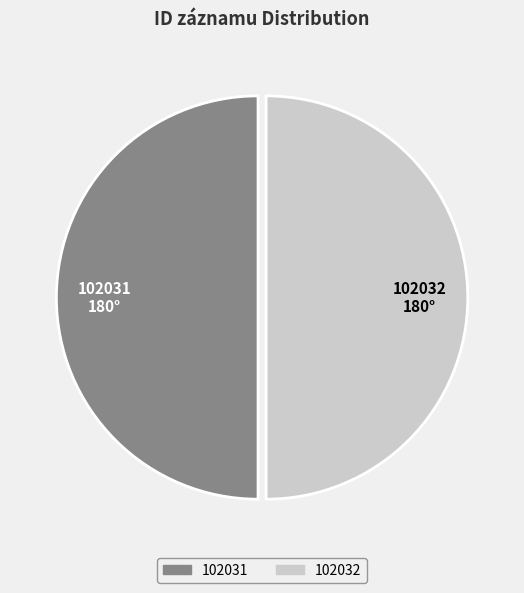

How many slices are in this pie chart?

2